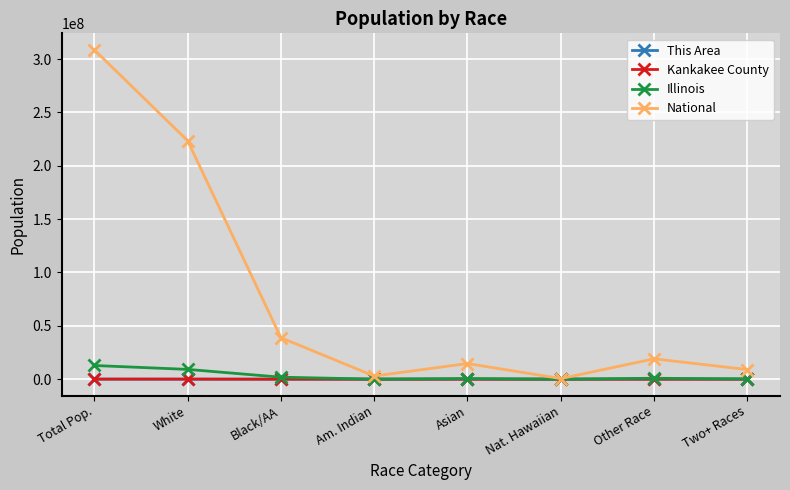

What value does the National series have at Asian?

14674252